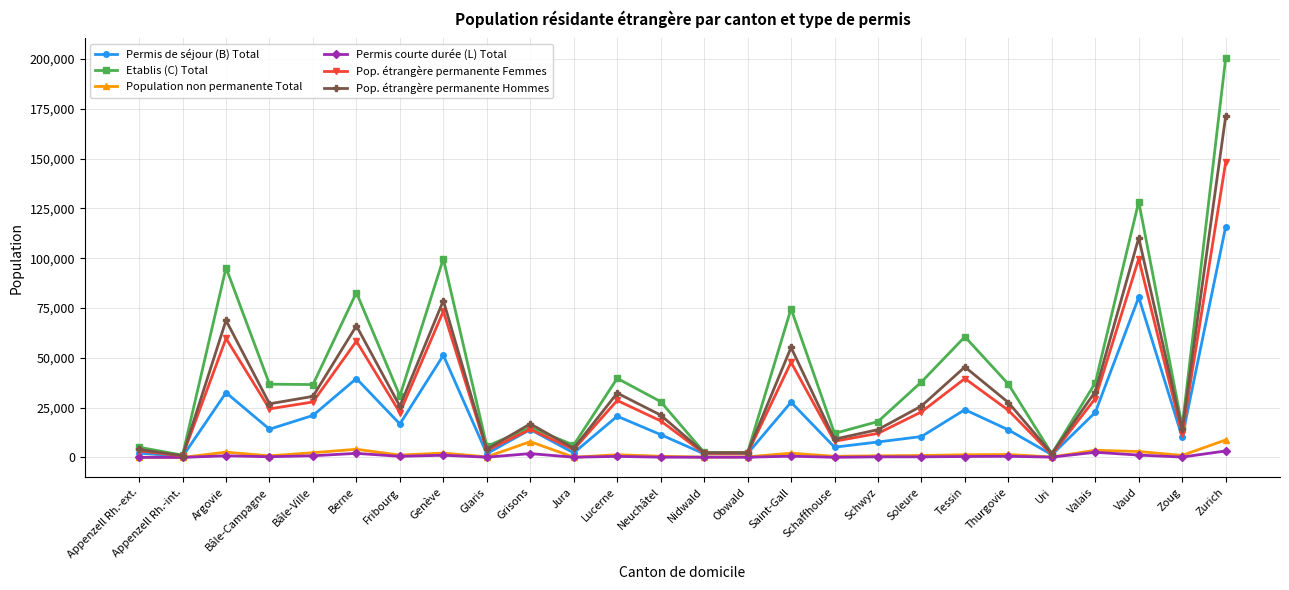

What position from the right is Appenzell Rh.-ext.?

26